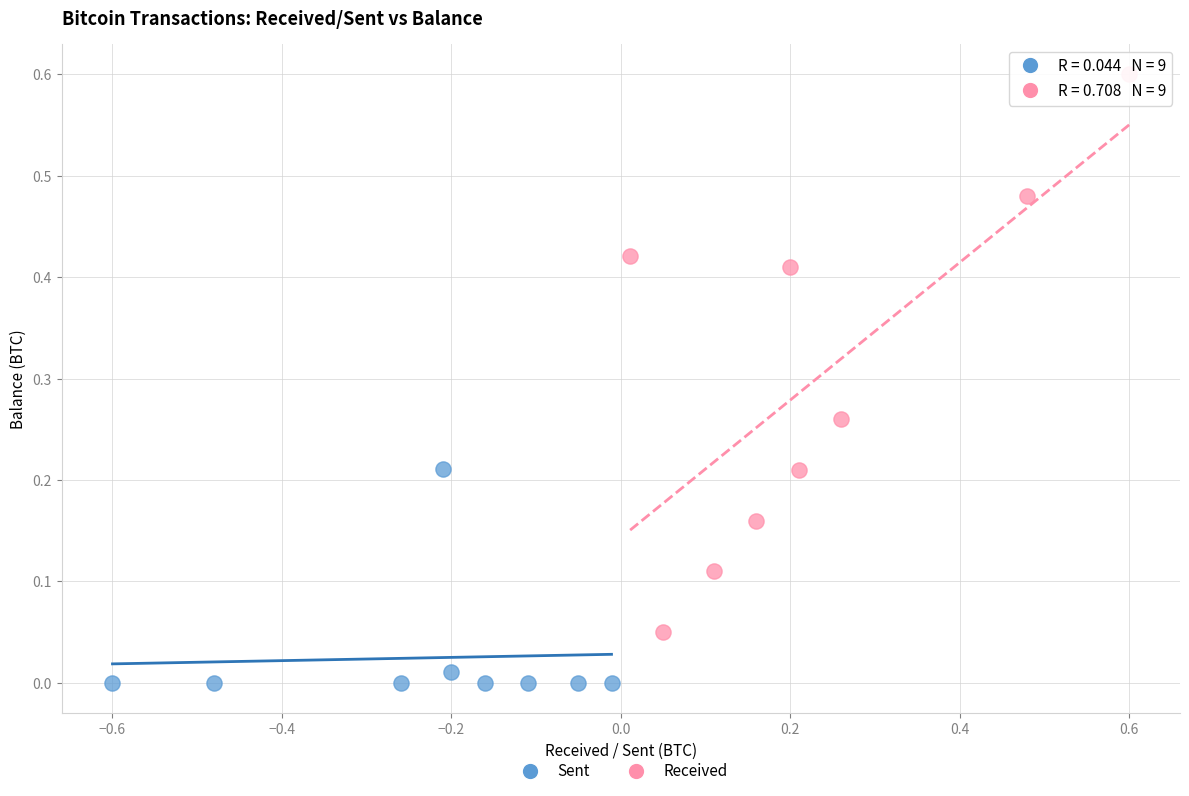

What are all the series names shown in the legend?

Sent, Received